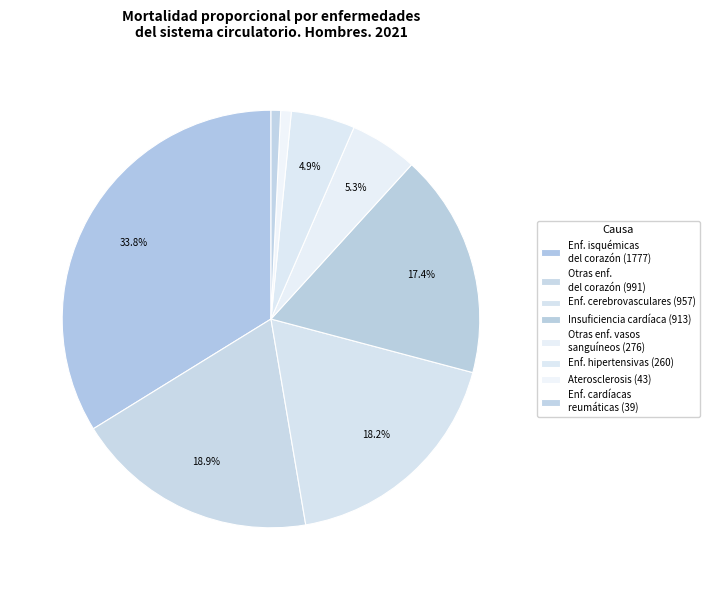

How many slices are in this pie chart?

8